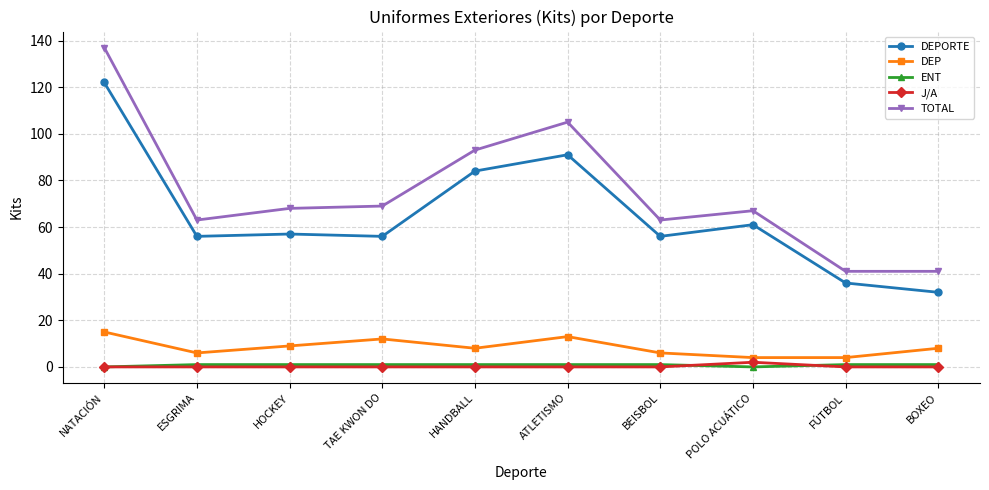

What is the sum of all ENT values?

8